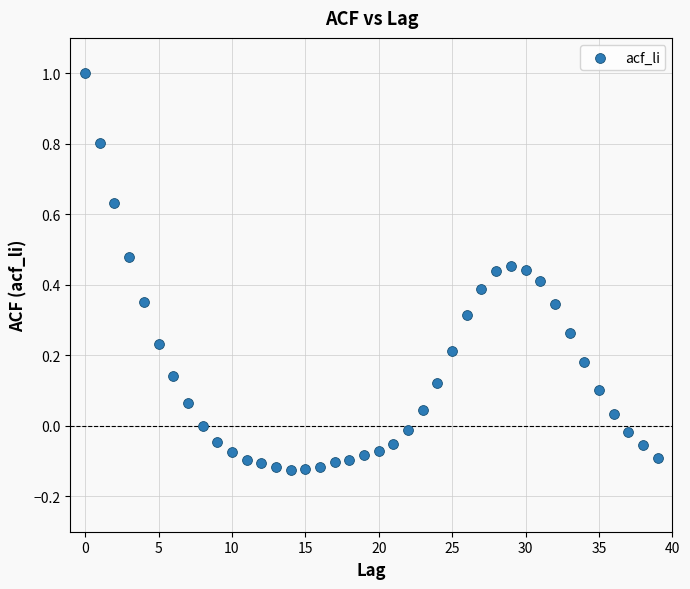

What is the range of Y values (max minus min)?

1.1